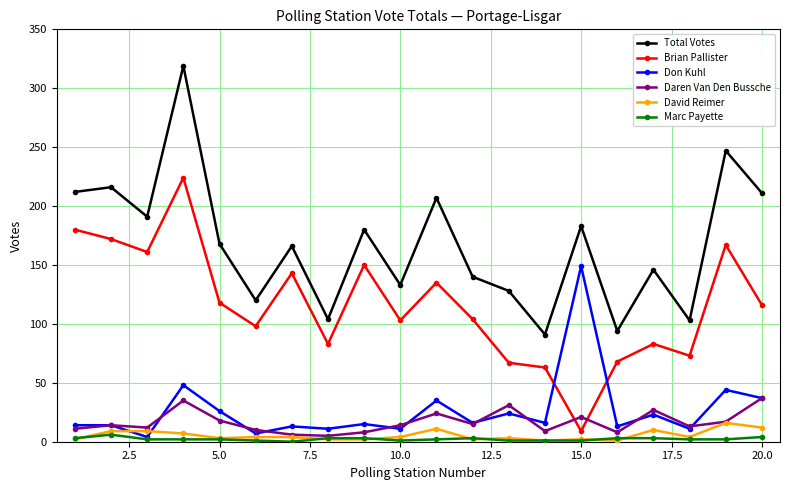

True or false: Brian Pallister and David Reimer cross at least once.

False